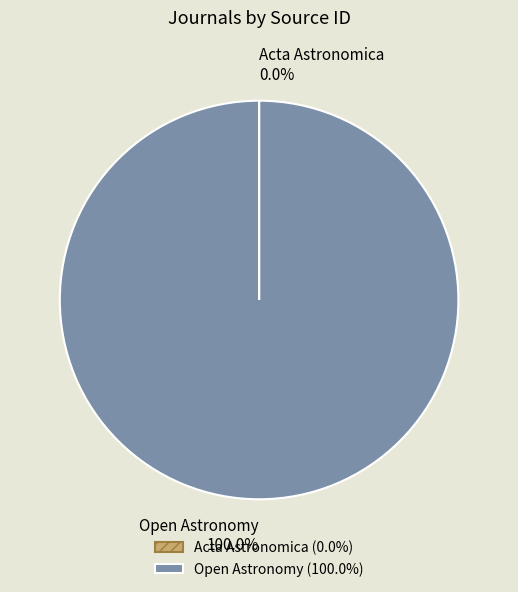

Is there a majority slice in this chart?

Yes